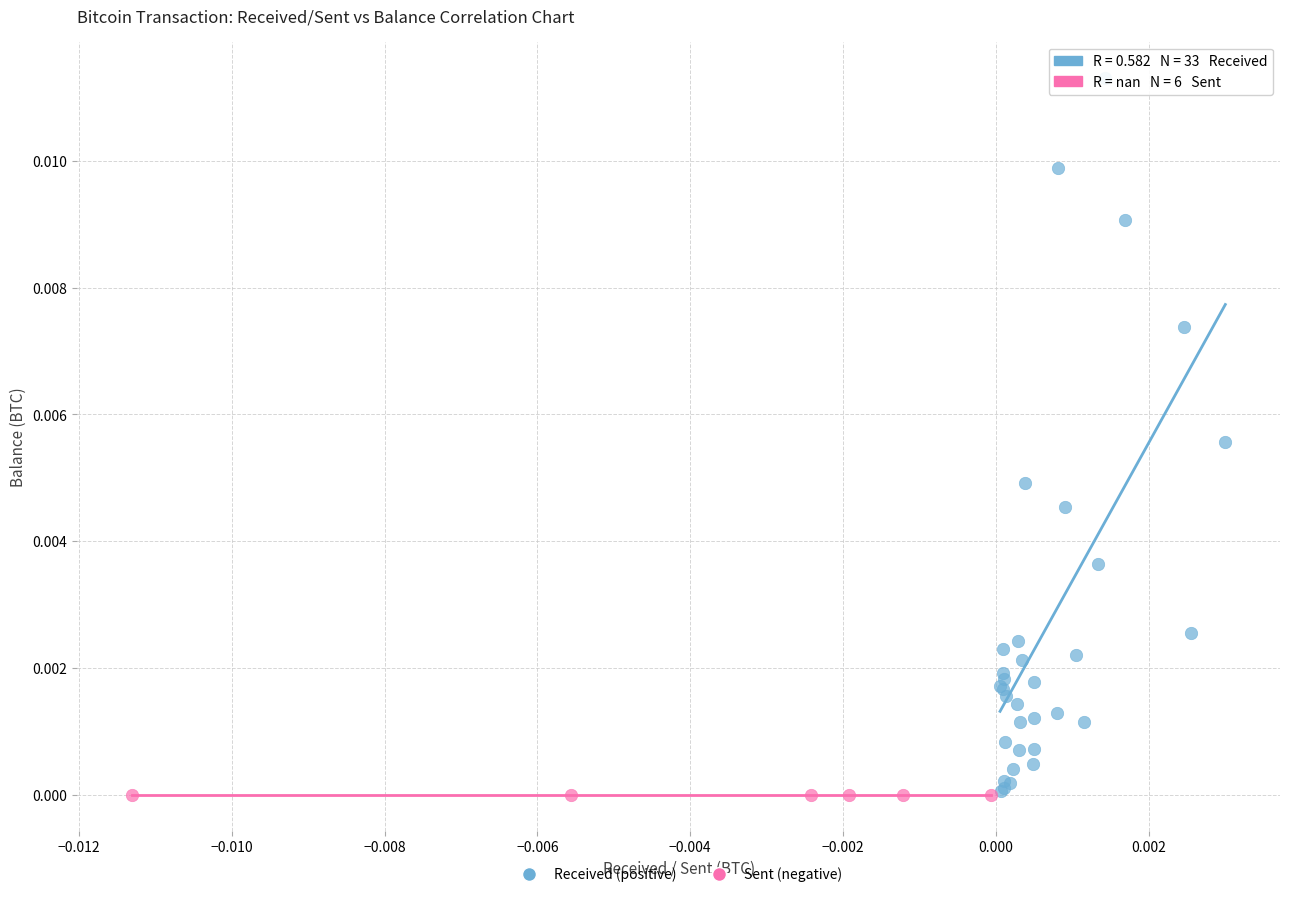

Which series reaches the maximum Y coordinate?

Received (positive)